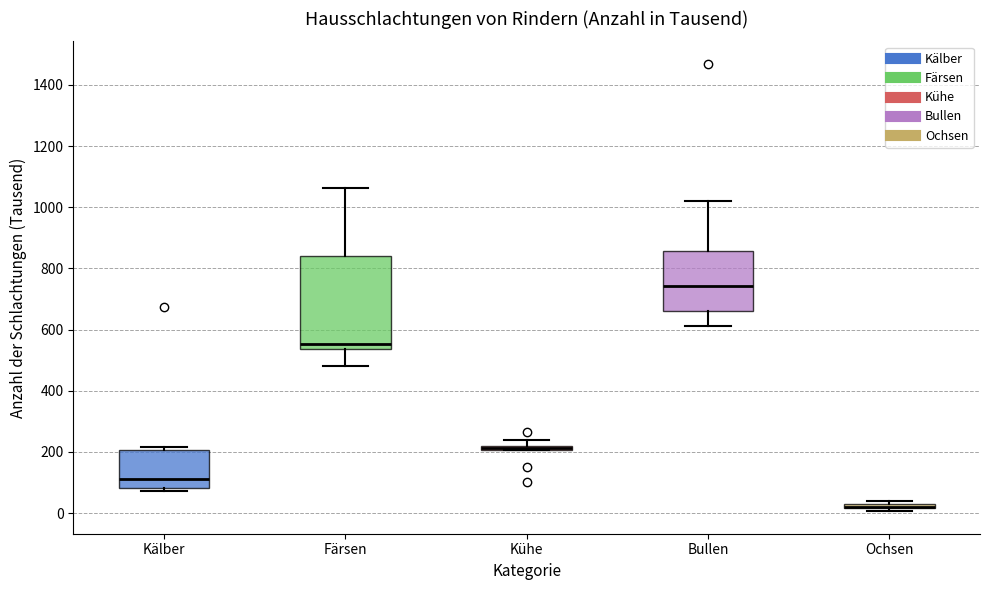

Which box is the tallest, from its lower edge to its upper edge?

Färsen